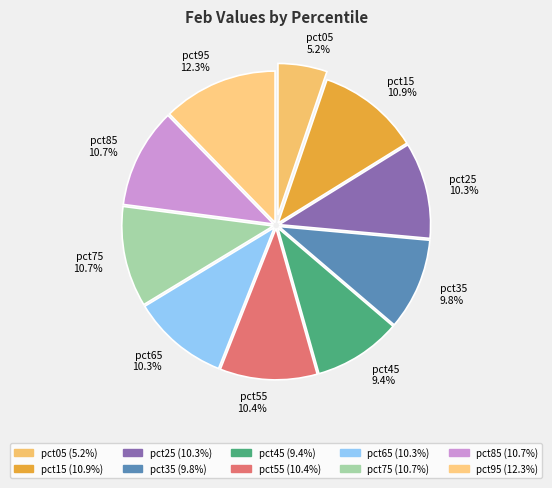

What is the total percentage of pct25 and pct55?

20.7%